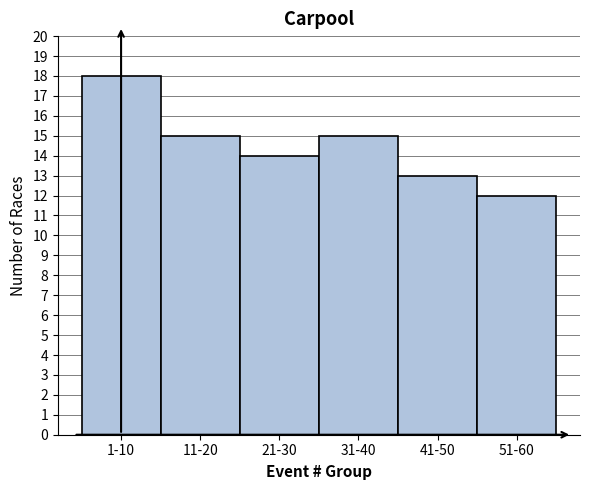

Reading left to right, extract all data points from this chart.

18	15	14	15	13	12